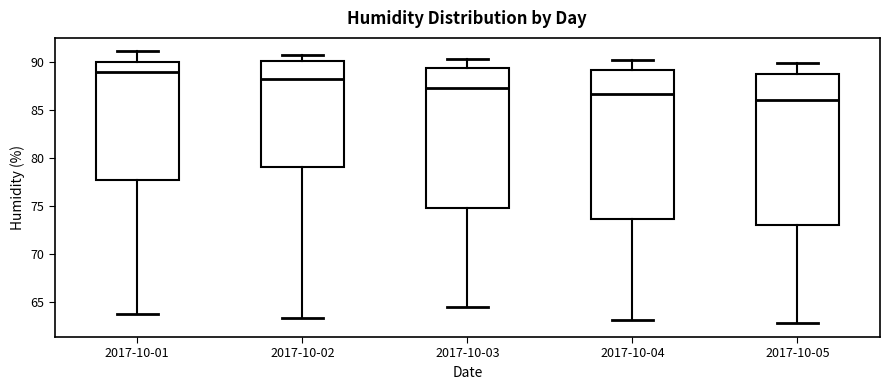

Reading left to right, read every box against the y-axis: the position of its median line, the range the box covers, and the ends of its whiskers. The values are not printed on the chart, so give them approximately, as read against the axis.

2017-10-01: median 89.0, box 78.0 to 90.0, whiskers 64.0 to 91.0
2017-10-02: median 88.0, box 79.0 to 90.0, whiskers 63.5 to 90.5
2017-10-03: median 87.5, box 75.0 to 89.5, whiskers 64.5 to 90.5
2017-10-04: median 86.5, box 73.5 to 89.0, whiskers 63.0 to 90.0
2017-10-05: median 86.0, box 73.0 to 89.0, whiskers 63.0 to 90.0